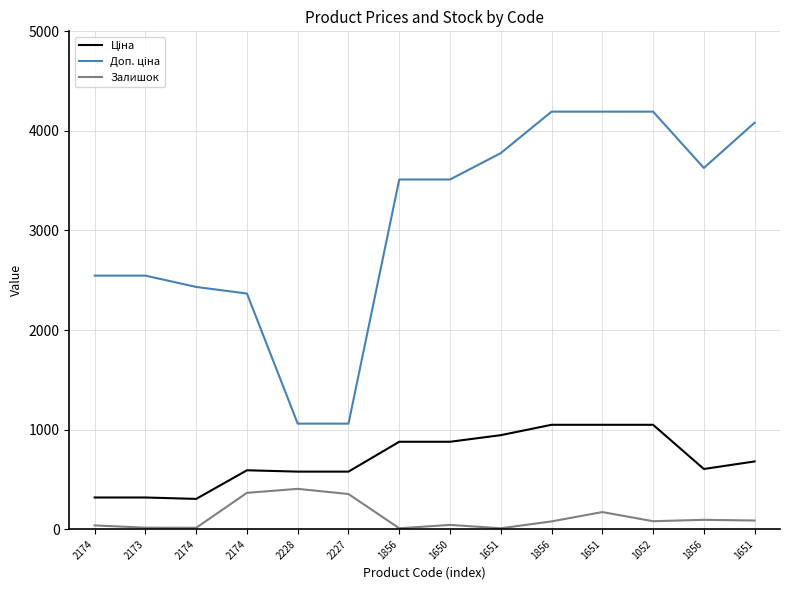

Does the chart display data point markers on the line(s)?

No